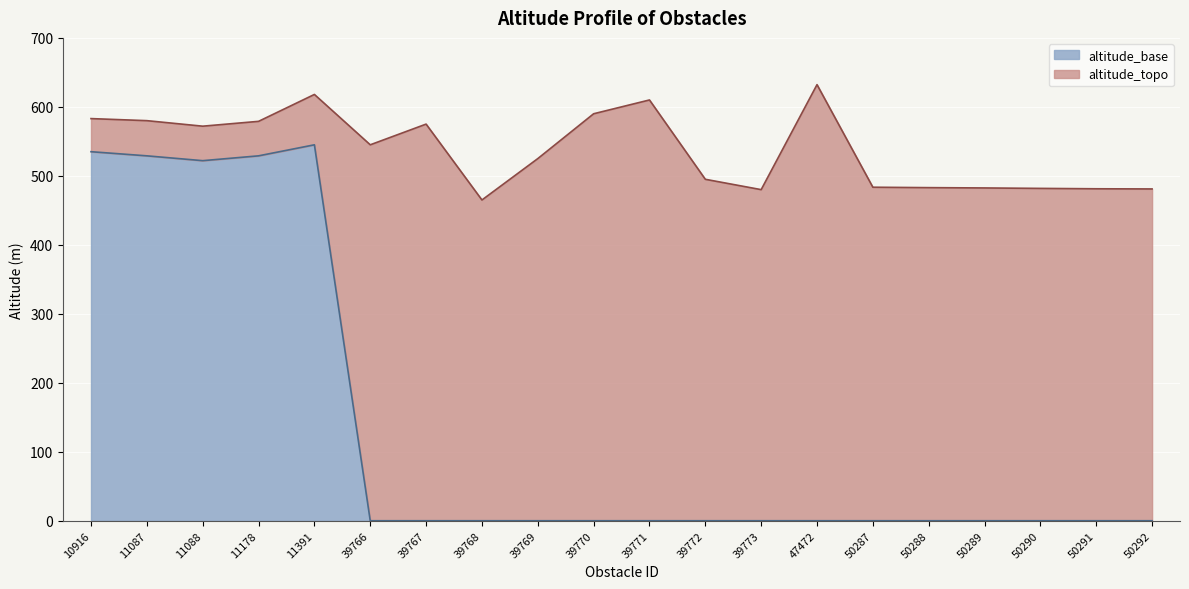

Count the number of categories in the chart.

20